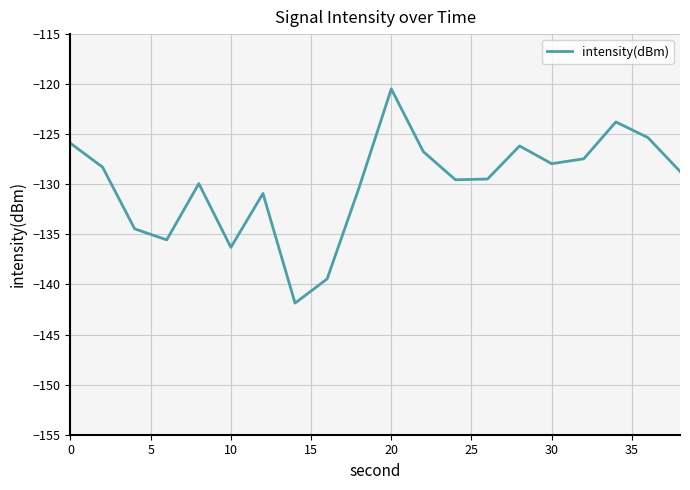

Does the chart display data point markers on the line(s)?

No